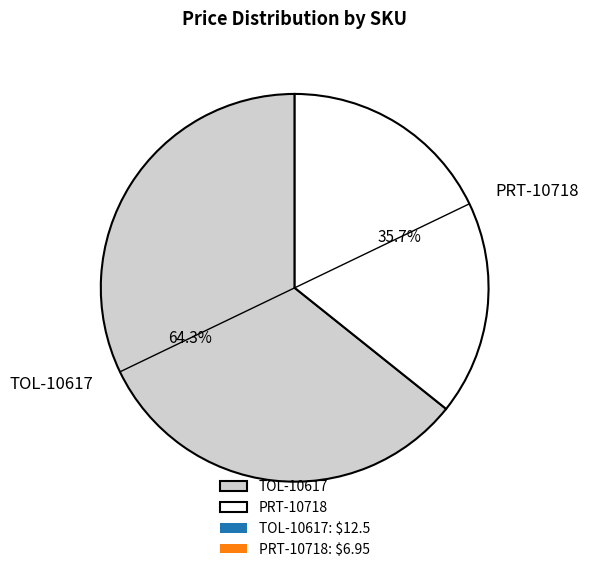

To the nearest percent, what is the difference between the largest and smallest slice percentages?

29%